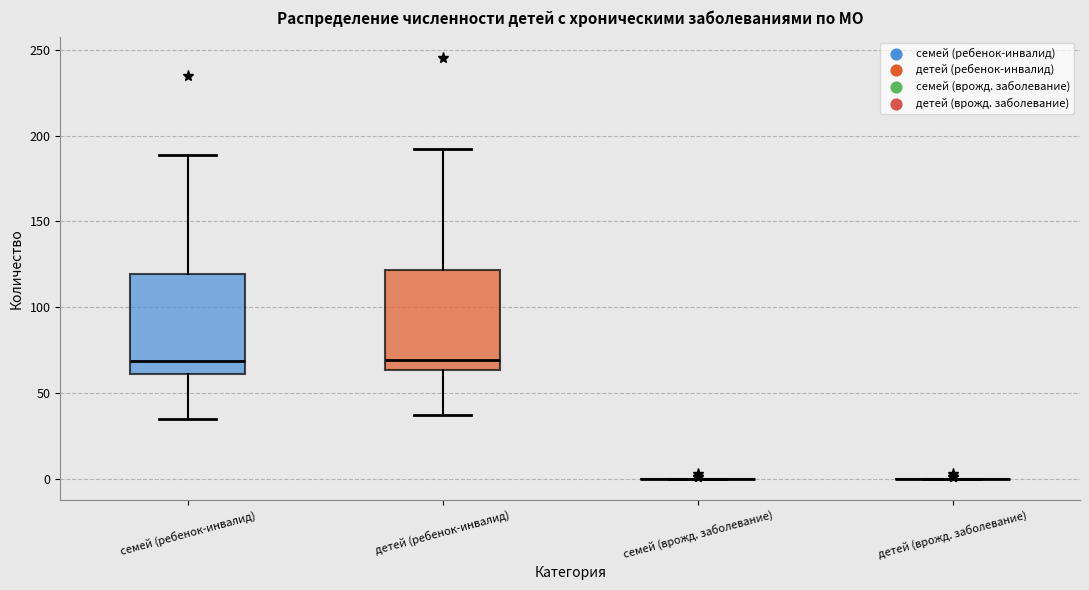

Reading left to right, read every box against the y-axis: the position of its median line, the range the box covers, and the ends of its whiskers. The values are not printed on the chart, so give them approximately, as read against the axis.

семей (ребенок-инвалид): median 70, box 60 to 120, whiskers 35 to 190
детей (ребенок-инвалид): median 70, box 65 to 120, whiskers 35 to 190
семей (врожд. заболевание): box collapsed to a line at 0, whiskers 0 to 0
детей (врожд. заболевание): box collapsed to a line at 0, whiskers 0 to 0